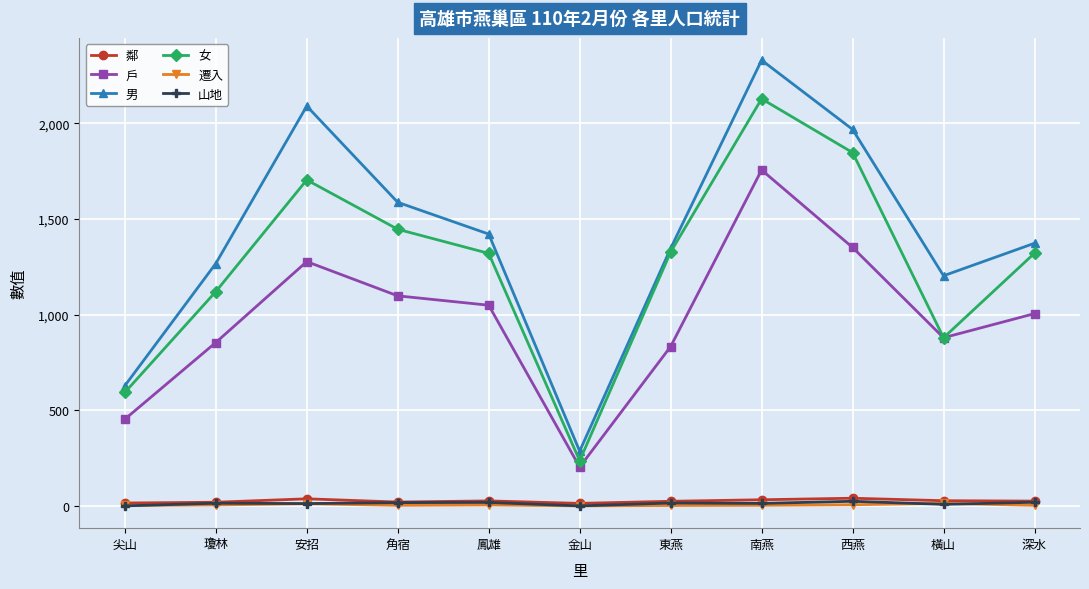

Which category has the highest value across all series?

南燕